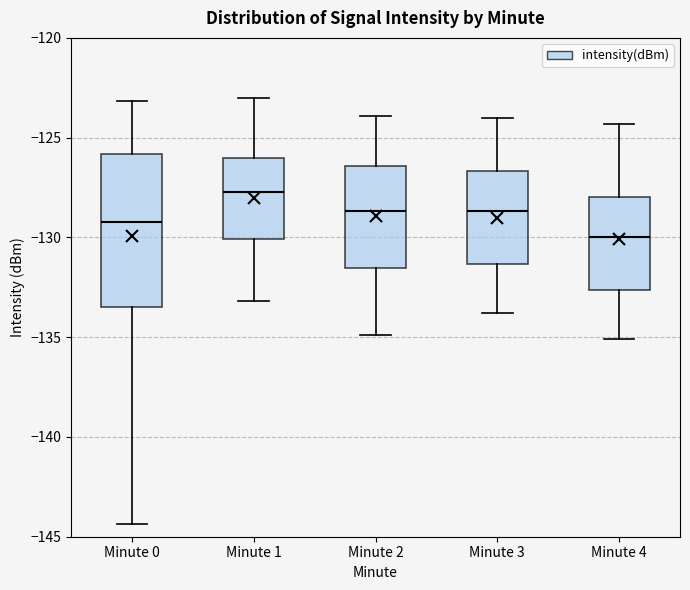

Reading left to right, read every box against the y-axis: the position of its median line, the range the box covers, and the ends of its whiskers. The values are not printed on the chart, so give them approximately, as read against the axis.

Minute 0: median -129.0, box -133.5 to -126.0, whiskers -144.5 to -123.0
Minute 1: median -127.5, box -130.0 to -126.0, whiskers -133.0 to -123.0
Minute 2: median -128.5, box -131.5 to -126.5, whiskers -135.0 to -124.0
Minute 3: median -128.5, box -131.5 to -126.5, whiskers -134.0 to -124.0
Minute 4: median -130.0, box -132.5 to -128.0, whiskers -135.0 to -124.5